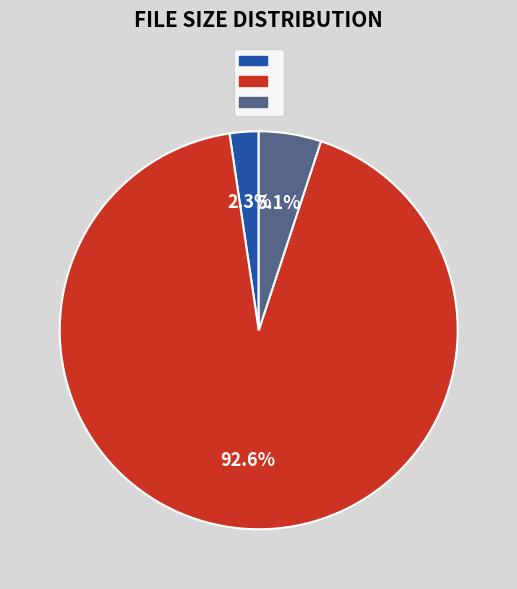

Does any single category account for the majority?

Yes